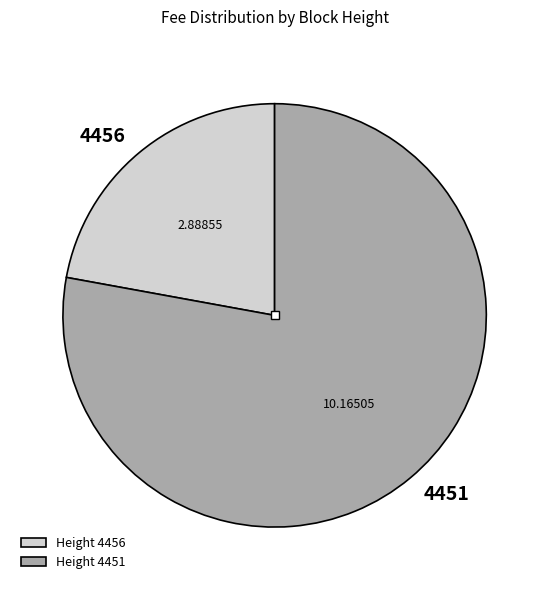

How many segments does this pie chart have?

2